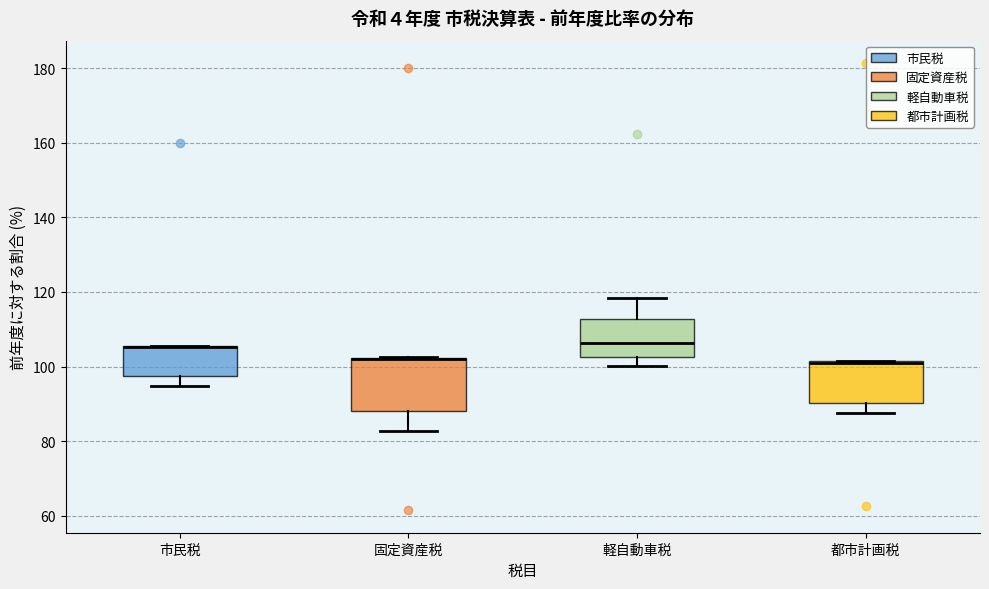

Reading left to right, read every box against the y-axis: the position of its median line, the range the box covers, and the ends of its whiskers. The values are not printed on the chart, so give them approximately, as read against the axis.

市民税: median 106 (drawn on the box's upper edge), box 98 to 106, whiskers 94 to 106
固定資産税: median 102 (drawn on the box's upper edge), box 88 to 102, whiskers 82 to 102
軽自動車税: median 106, box 102 to 112, whiskers 100 to 118
都市計画税: median 102 (drawn on the box's upper edge), box 90 to 102, whiskers 88 to 102